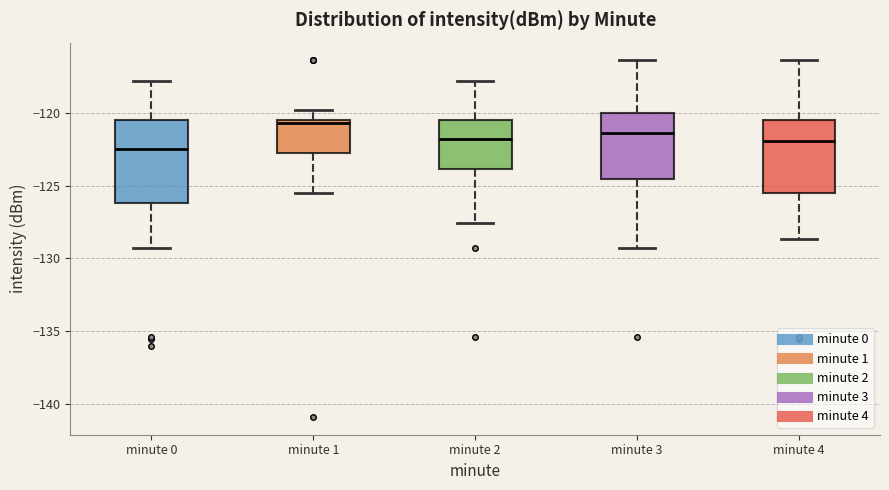

Reading left to right, transcribe this box plot: for each box, give where its median line is, the range the box spans, and where its two whiskers end, as read against the y-axis. The values are not printed on the chart, so give them approximately, as read against the axis.

minute 0: median -122.5, box -126.0 to -120.5, whiskers -129.5 to -118.0
minute 1: median -120.5 (just below the box's upper edge), box -123.0 to -120.5, whiskers -125.5 to -120.0
minute 2: median -122.0, box -124.0 to -120.5, whiskers -127.5 to -118.0
minute 3: median -121.5, box -124.5 to -120.0, whiskers -129.5 to -116.5
minute 4: median -122.0, box -125.5 to -120.5, whiskers -128.5 to -116.5